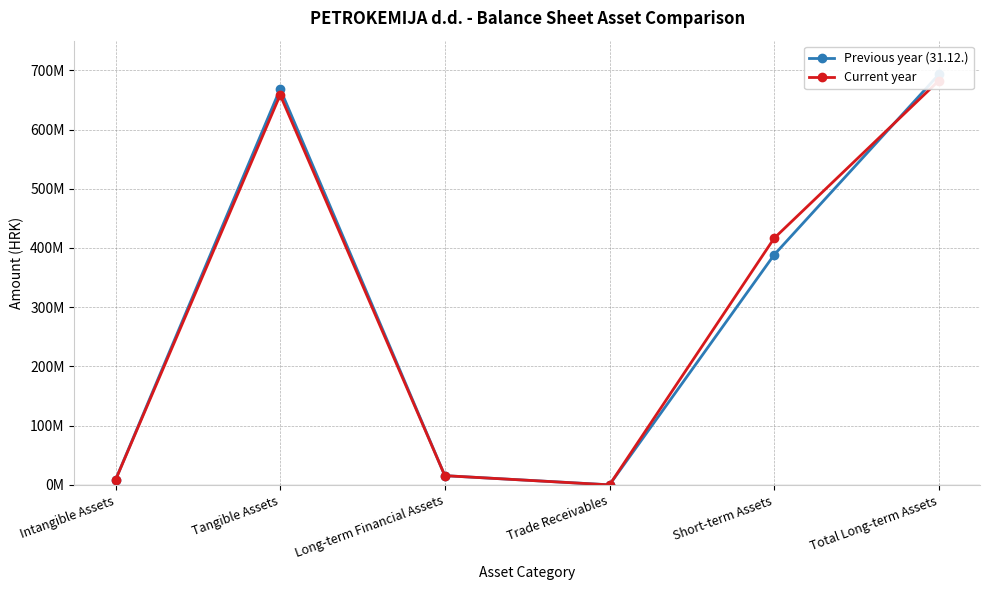

Between Long-term Financial Assets and Total Long-term Assets, which series saw the biggest shift?

Previous year (31.12.)